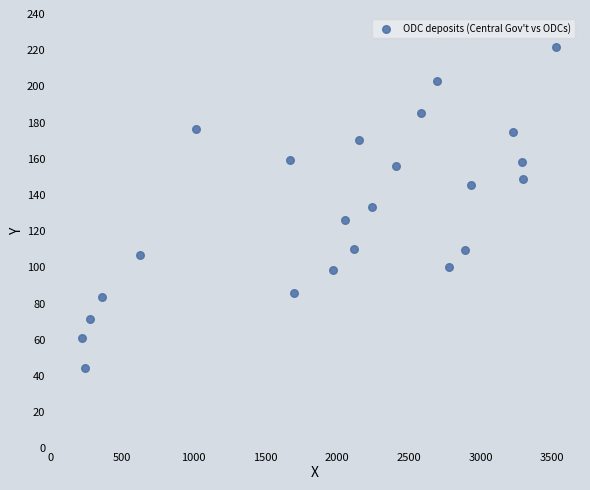

What is the range of Y values (max minus min)?

177.5